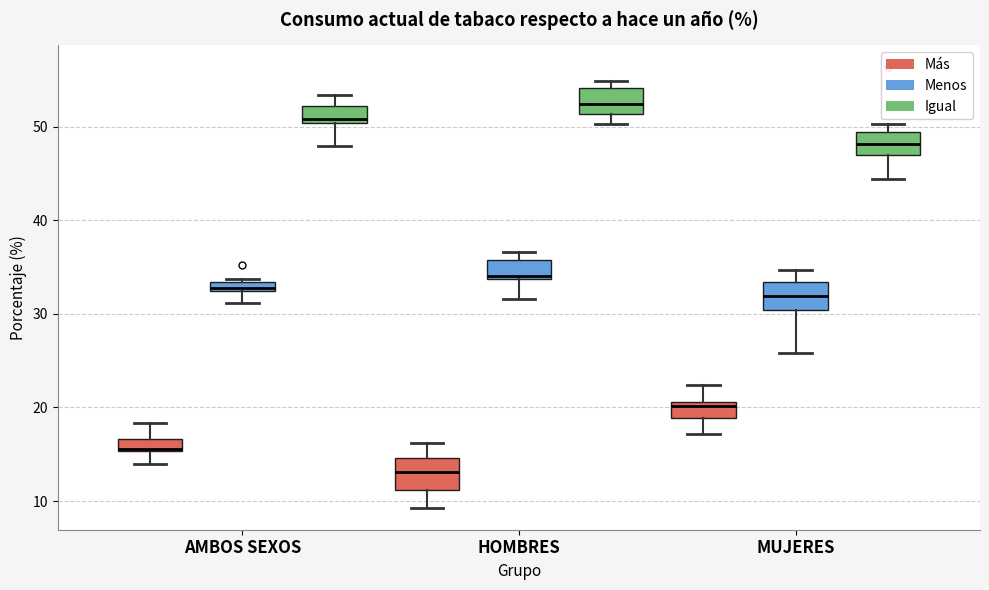

Where is the upper edge of the box for AMBOS SEXOS (Igual) on the y-axis? The values are not printed on the chart, so give them approximately, as read against the axis.

52